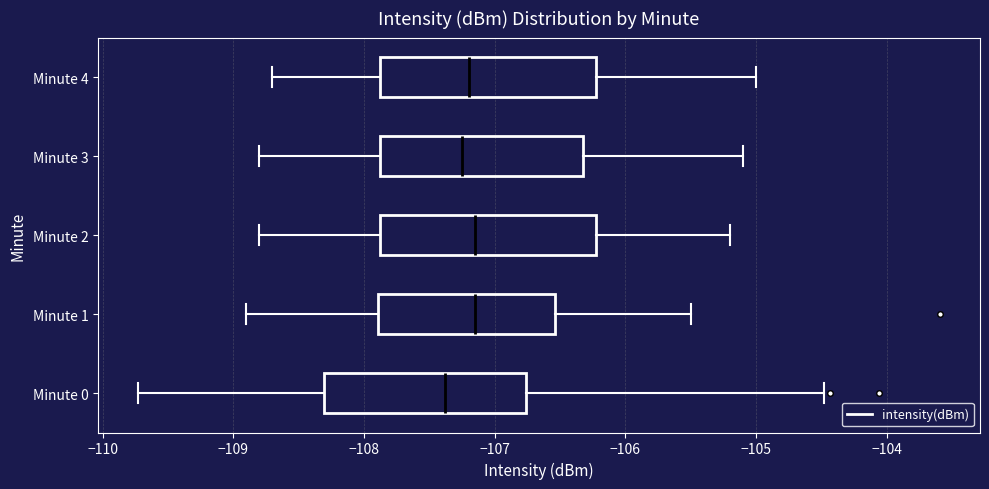

Reading bottom to top, read every box against the x-axis: the position of its median line, the range the box covers, and the ends of its whiskers. The values are not printed on the chart, so give them approximately, as read against the axis.

Minute 0: median -107.4, box -108.3 to -106.8, whiskers -109.7 to -104.5
Minute 1: median -107.1, box -107.9 to -106.5, whiskers -108.9 to -105.5
Minute 2: median -107.1, box -107.9 to -106.2, whiskers -108.8 to -105.2
Minute 3: median -107.2, box -107.9 to -106.3, whiskers -108.8 to -105.1
Minute 4: median -107.2, box -107.9 to -106.2, whiskers -108.7 to -105.0